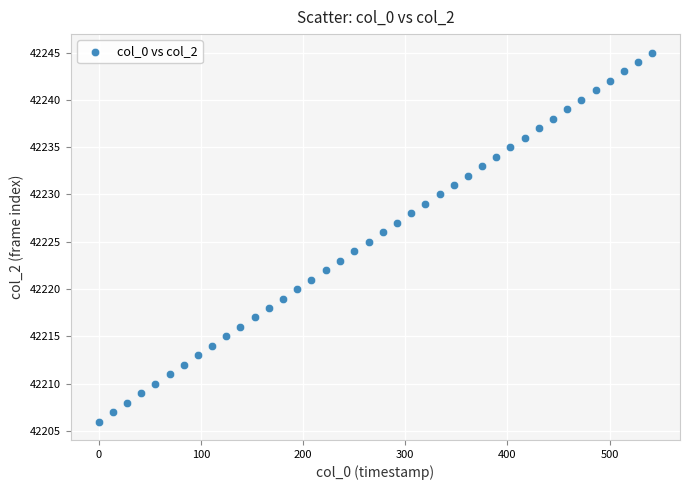

What is the range of Y values (max minus min)?

39